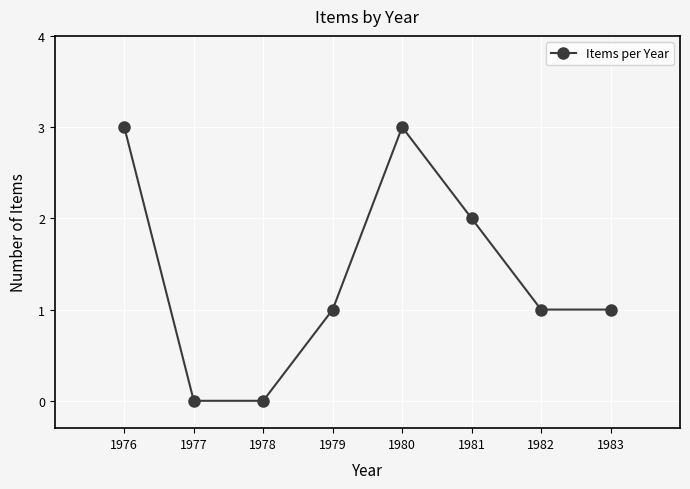

What is the value of the 7th point from the left?

1